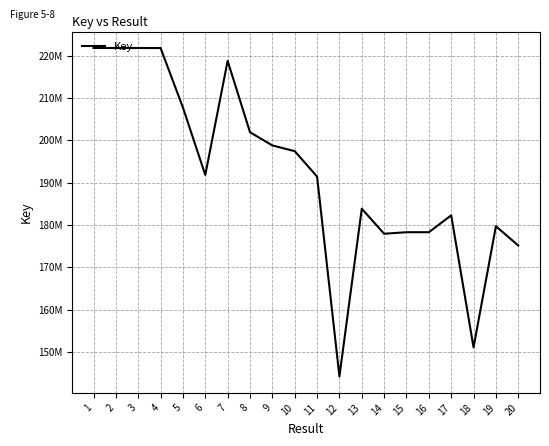

At which label is the value closest to 183031742?

17